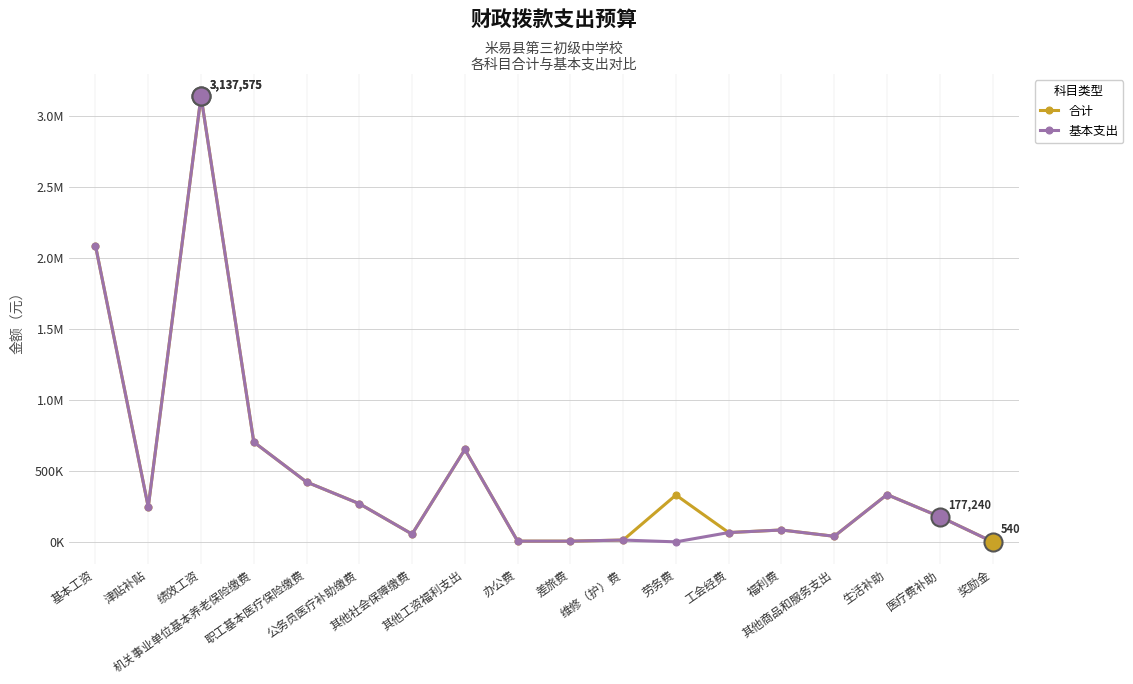

List the labels in order of 基本支出 value, smallest first.

劳务费, 奖励金, 办公费, 差旅费, 维修（护）费, 其他商品和服务支出, 其他社会保障缴费, 工会经费, 福利费, 医疗费补助, 津贴补贴, 公务员医疗补助缴费, 生活补助, 职工基本医疗保险缴费, 其他工资福利支出, 机关事业单位基本养老保险缴费, 基本工资, 绩效工资